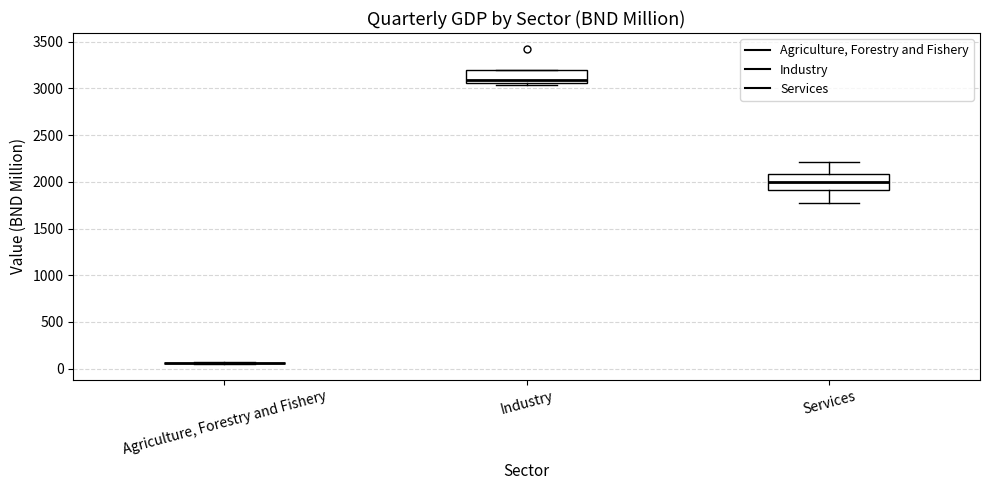

Reading left to right, read every box against the y-axis: the position of its median line, the range the box covers, and the ends of its whiskers. The values are not printed on the chart, so give them approximately, as read against the axis.

Agriculture, Forestry and Fishery: box collapsed to a line at 50, whiskers 50 to 50
Industry: median 3100, box 3050 to 3200, whiskers 3050 to 3200
Services: median 2000, box 1900 to 2100, whiskers 1800 to 2200